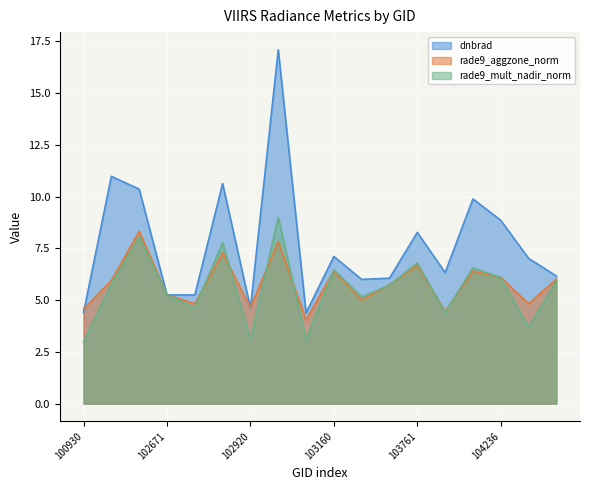

Is it true that rade9_aggzone_norm equals 5.7 at 103397?

True